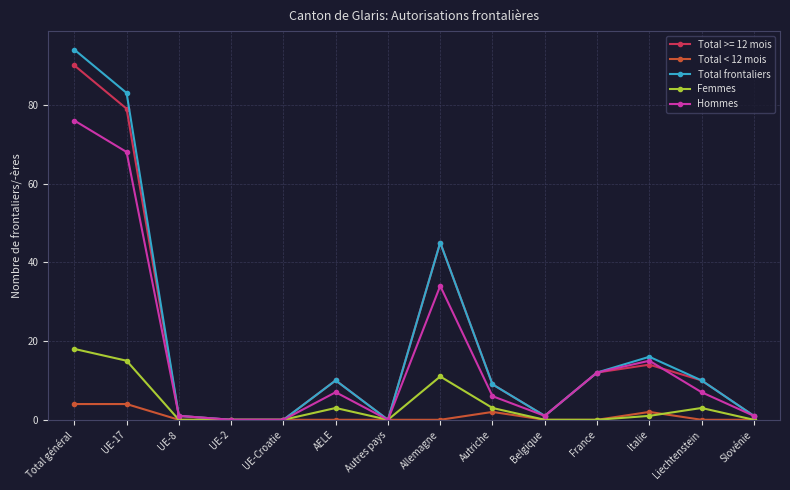

The Total frontaliers series shows 16 at Liechtenstein. True or false?

False